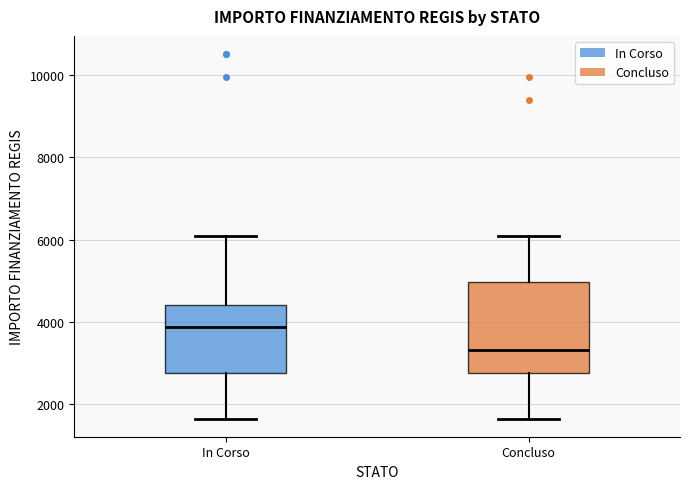

Reading left to right, read every box against the y-axis: the position of its median line, the range the box covers, and the ends of its whiskers. The values are not printed on the chart, so give them approximately, as read against the axis.

In Corso: median 3800, box 2800 to 4400, whiskers 1600 to 6000
Concluso: median 3400, box 2800 to 5000, whiskers 1600 to 6000